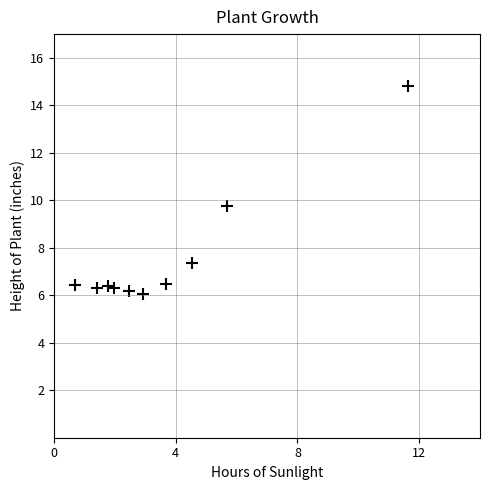

What is the average Y value?

7.6